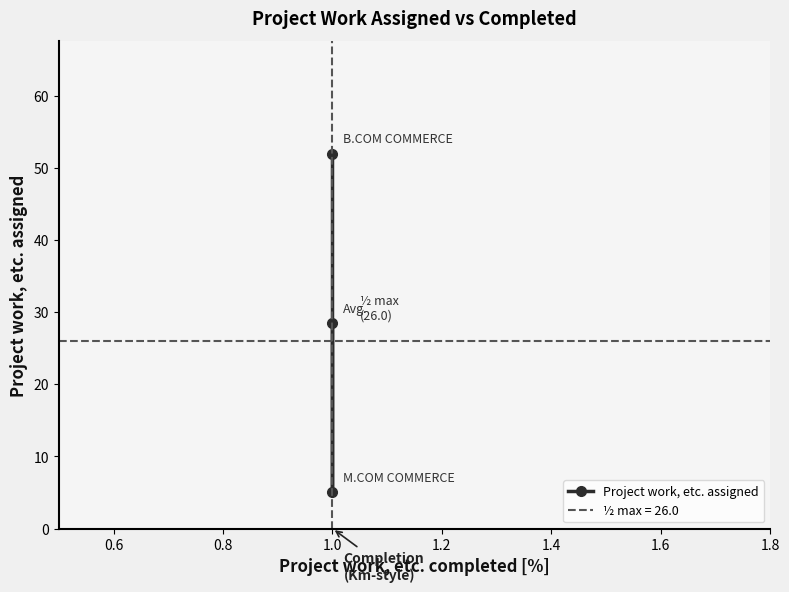

Reading left to right, list all the values displayed in this chart.

52.0	5.0	28.5